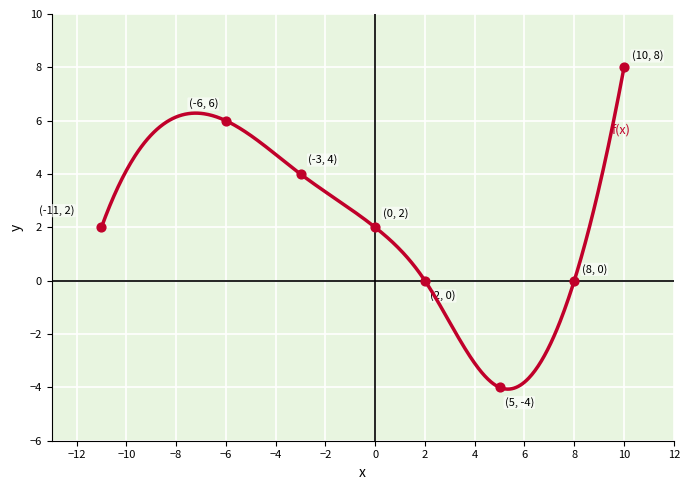

Which has a higher value, 10 or 8?

10